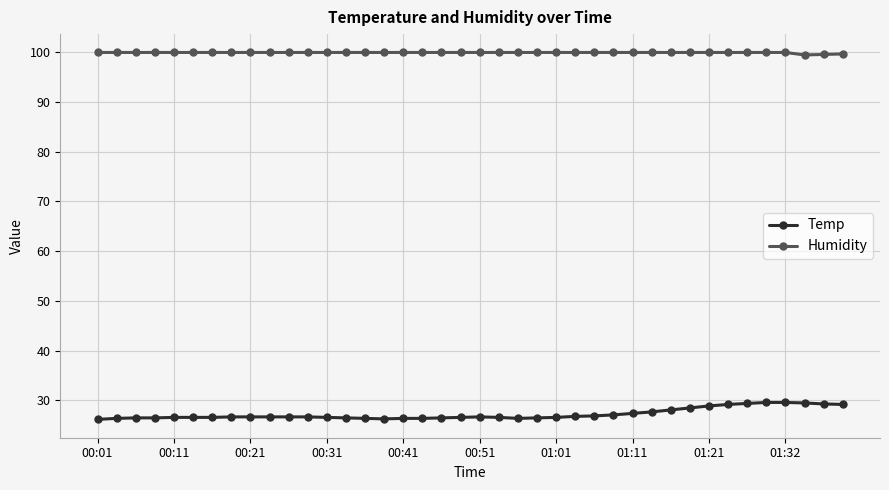

How many lines are shown in the chart?

2